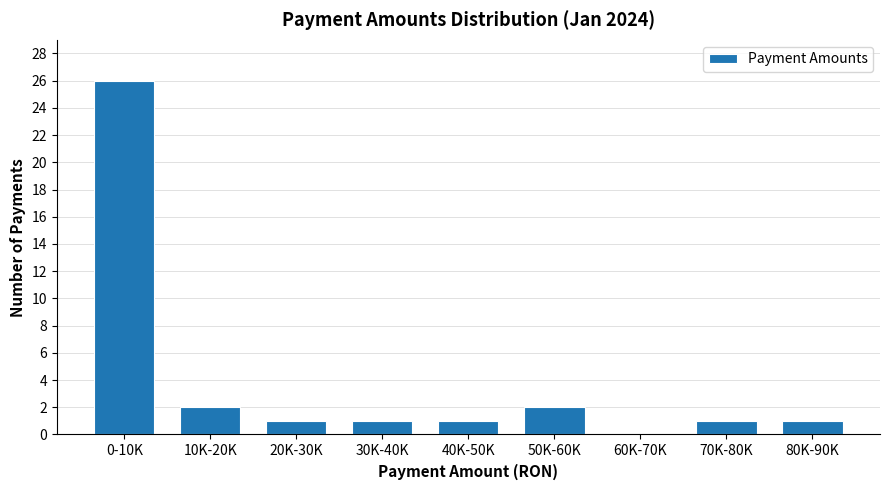

Reading left to right, list all the values displayed in this chart.

0-10K=26	10K-20K=2	20K-30K=1	30K-40K=1	40K-50K=1	50K-60K=2	60K-70K=0	70K-80K=1	80K-90K=1